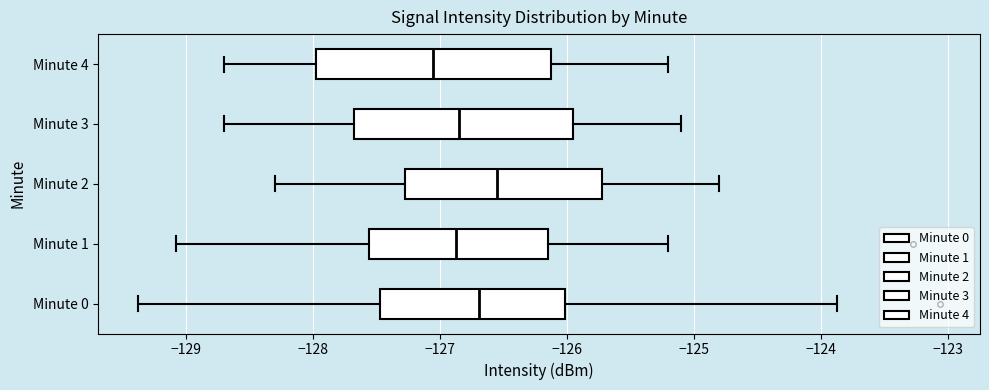

Which box's median line is the furthest to the right?

Minute 2